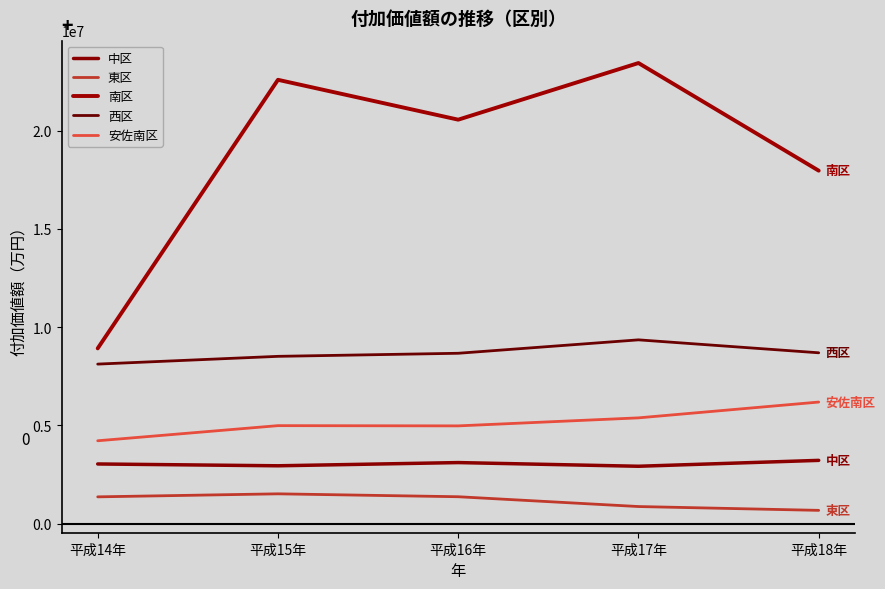

Reading right to left, transcribe all the data shown in this chart.

中区: 平成18年=3226022	平成17年=2926330	平成16年=3113418	平成15年=2950283	平成14年=3042704
東区: 平成18年=683208	平成17年=877230	平成16年=1375972	平成15年=1523939	平成14年=1370266
南区: 平成18年=17962657	平成17年=23436996	平成16年=20556160	平成15年=22584004	平成14年=8922849
西区: 平成18年=8697982	平成17年=9356291	平成16年=8673620	平成15年=8517464	平成14年=8122736
安佐南区: 平成18年=6191922	平成17年=5387984	平成16年=4980279	平成15年=4992105	平成14年=4223023